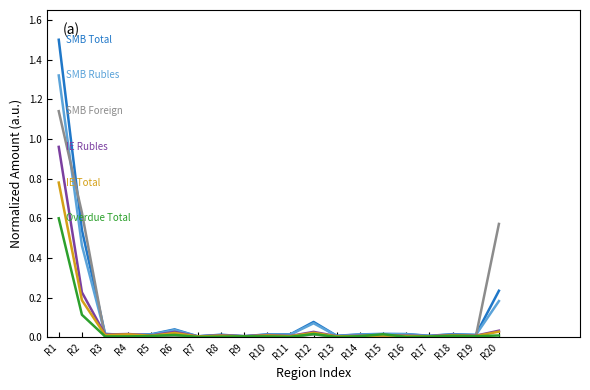

What is the maximum value shown in the chart?

1.5